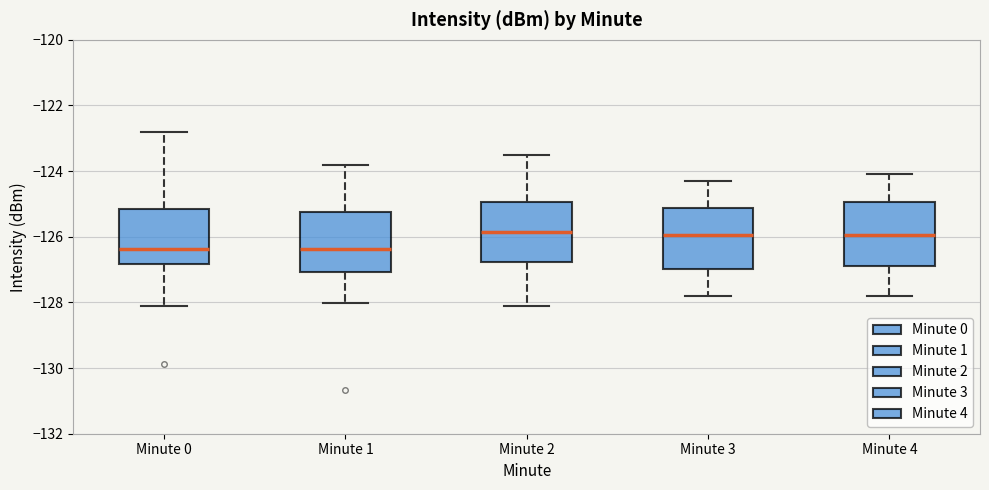

Reading left to right, read every box against the y-axis: the position of its median line, the range the box covers, and the ends of its whiskers. The values are not printed on the chart, so give them approximately, as read against the axis.

Minute 0: median -126.4, box -126.8 to -125.2, whiskers -128.2 to -122.8
Minute 1: median -126.4, box -127.0 to -125.2, whiskers -128.0 to -123.8
Minute 2: median -125.8, box -126.8 to -125.0, whiskers -128.0 to -123.4
Minute 3: median -126.0, box -127.0 to -125.2, whiskers -127.8 to -124.2
Minute 4: median -126.0, box -126.8 to -125.0, whiskers -127.8 to -124.0